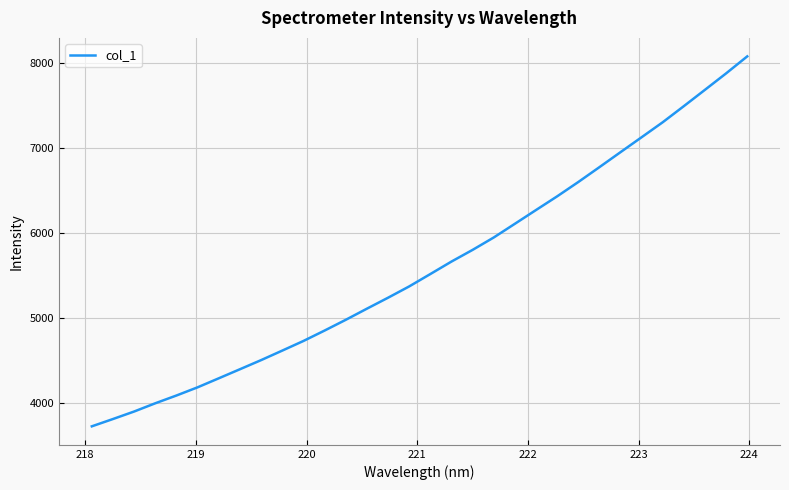

True or false: the data has more than 2 interior local peaks.

False